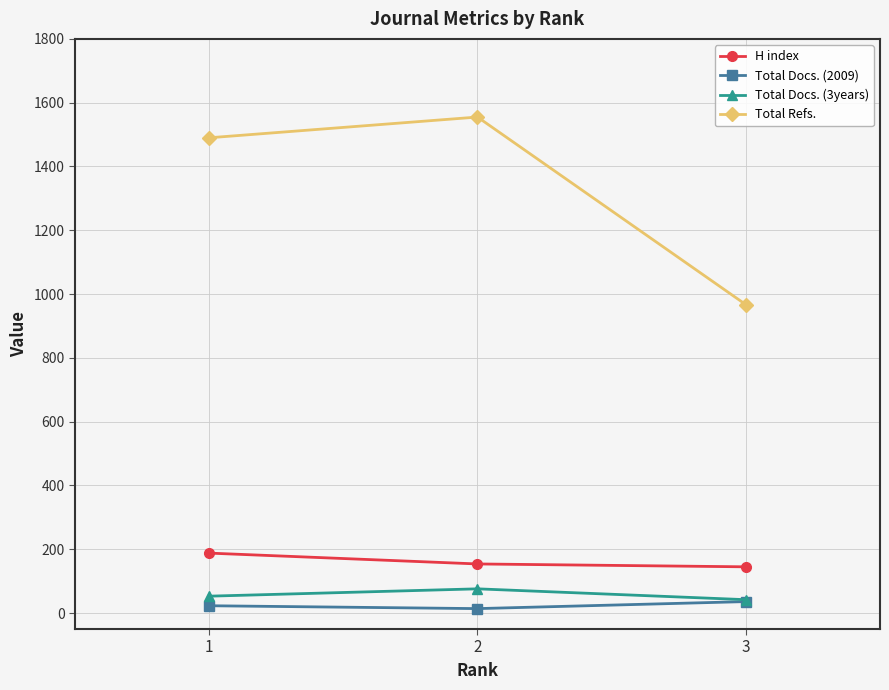

The value of H index at 3 is 208. True or false?

False